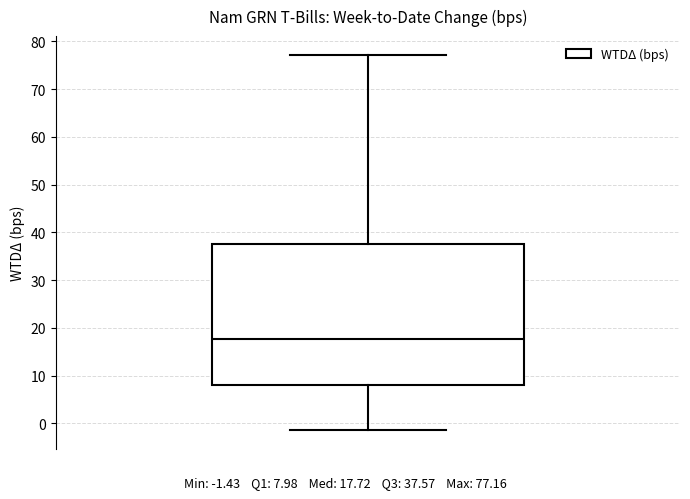

Transcribe this box plot: give where the median line is, the range the box spans, and where the two whiskers end, as read against the y-axis. The values are not printed on the chart, so give them approximately, as read against the axis.

median 18, box 8 to 38, whiskers -1 to 77